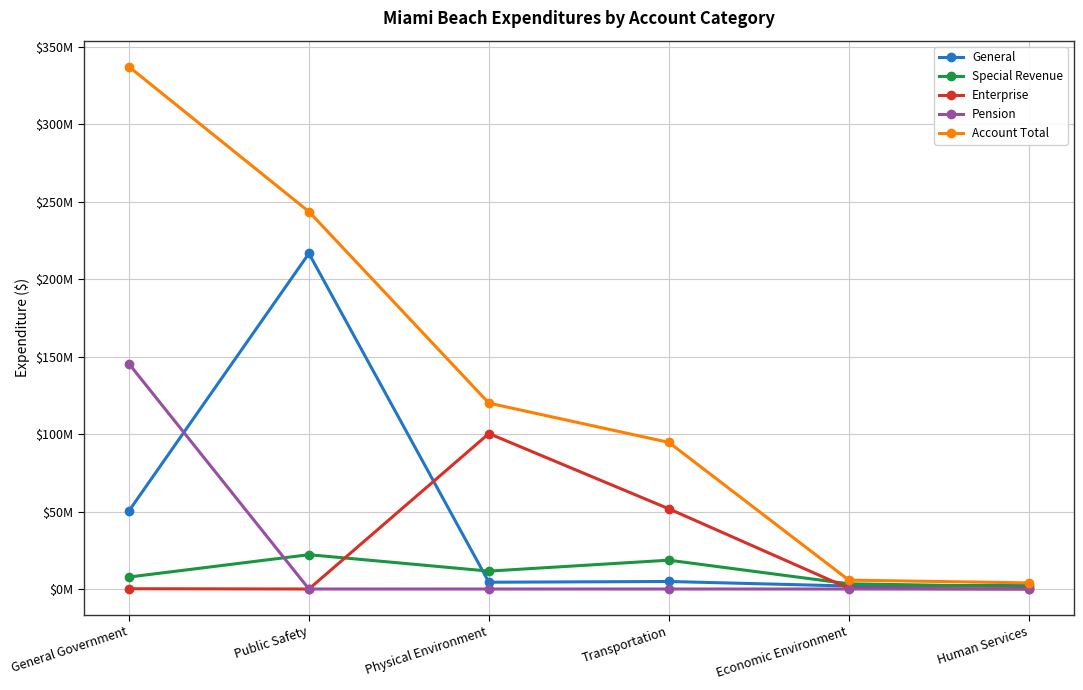

What are all the series names shown in the legend?

General, Special Revenue, Enterprise, Pension, Account Total